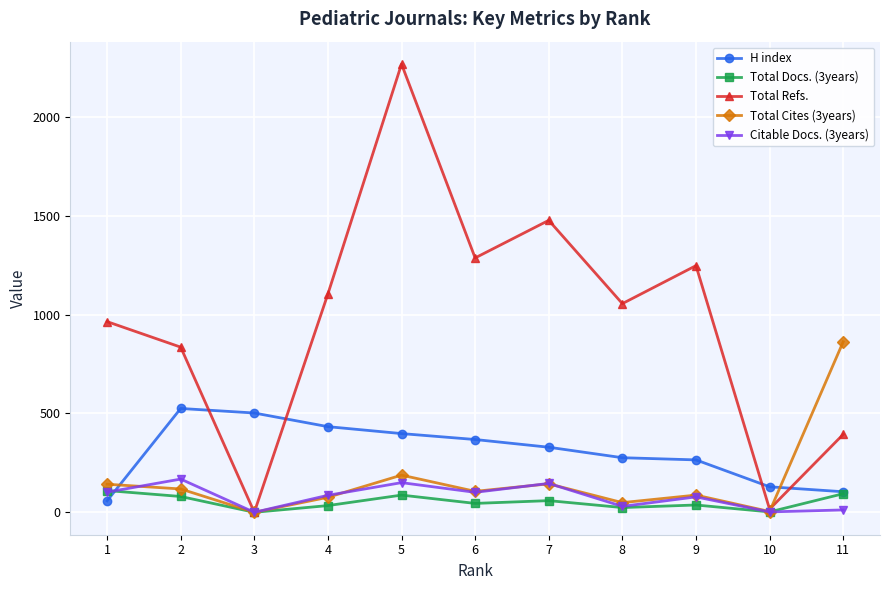

After their last crossing, which series has the higher values: Total Cites (3years) or Citable Docs. (3years)?

Total Cites (3years)